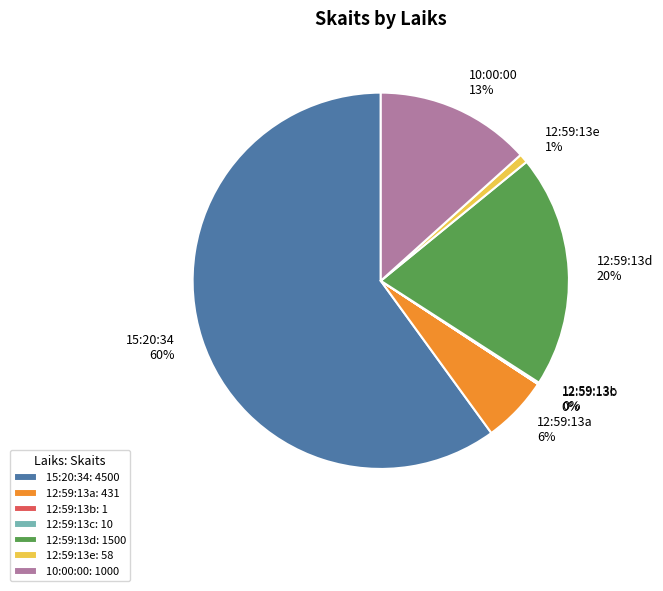

Is the sum of 12:59:13a and 10:00:00 greater than half?

No